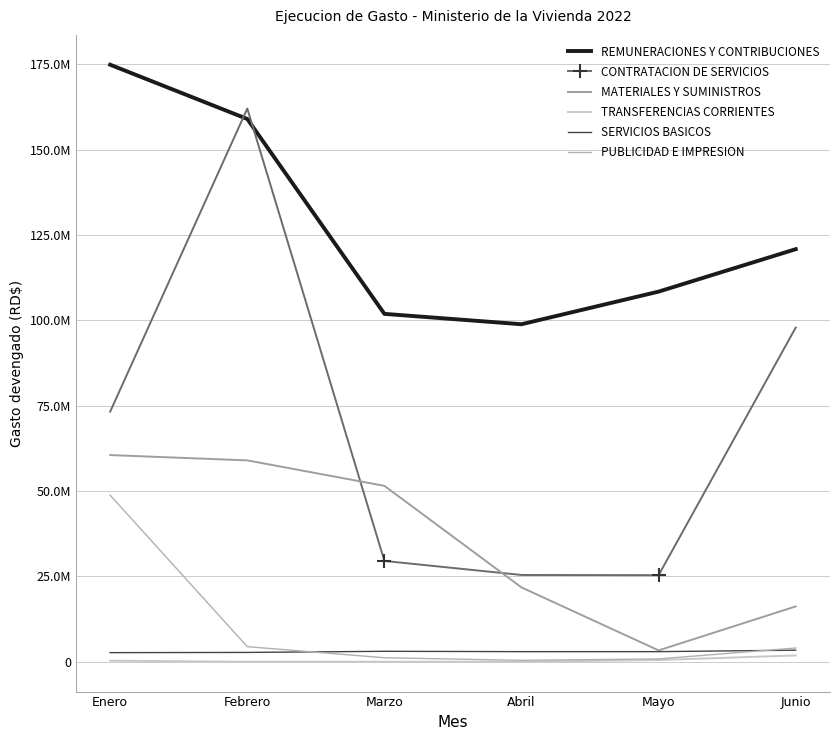

Reading left to right, extract all data points from this chart.

REMUNERACIONES Y CONTRIBUCIONES: 174892791.6	159005289.7	101910308.7	98871073.0	108427287.7	120864028.8
CONTRATACION DE SERVICIOS: 73274281.8	162060992.8	29525525.3	25416170.0	25357371.7	97905043.9
MATERIALES Y SUMINISTROS: 60541576.0	58986304.5	51524935.3	21767013.2	3322621.8	16206302.6
TRANSFERENCIAS CORRIENTES: 300000.0	0.0	0.0	0.0	500000.0	1838200.0
SERVICIOS BASICOS: 2663182.4	2726884.4	3056866.3	2955742.9	2956647.3	3387164.8
PUBLICIDAD E IMPRESION: 48765255.8	4419111.2	1165147.3	409365.6	821321.2	4024879.4